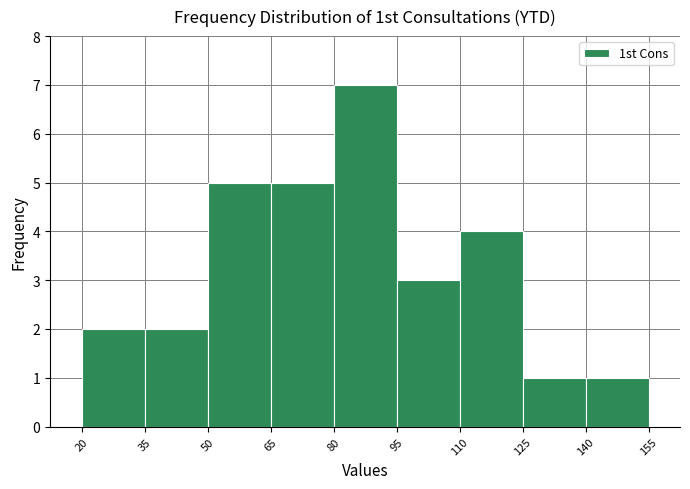

Over which range of the x-axis is the bar tallest?

80 to 95